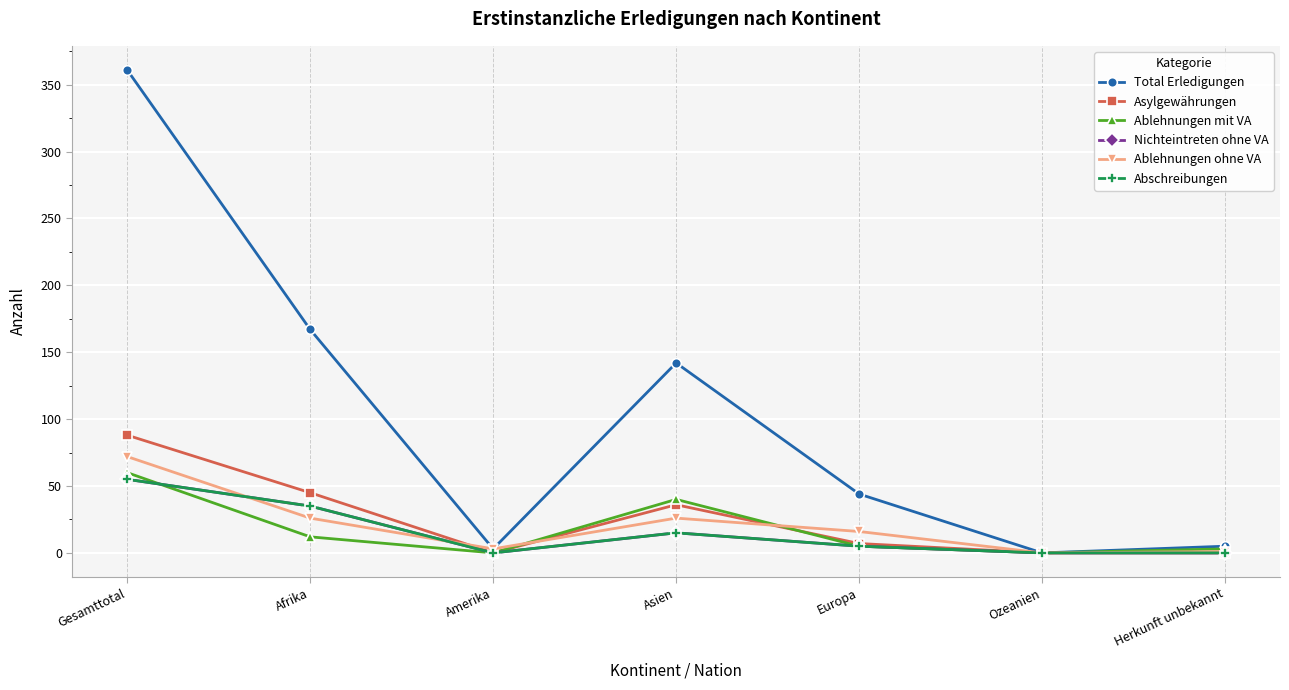

How many lines are shown in the chart?

6